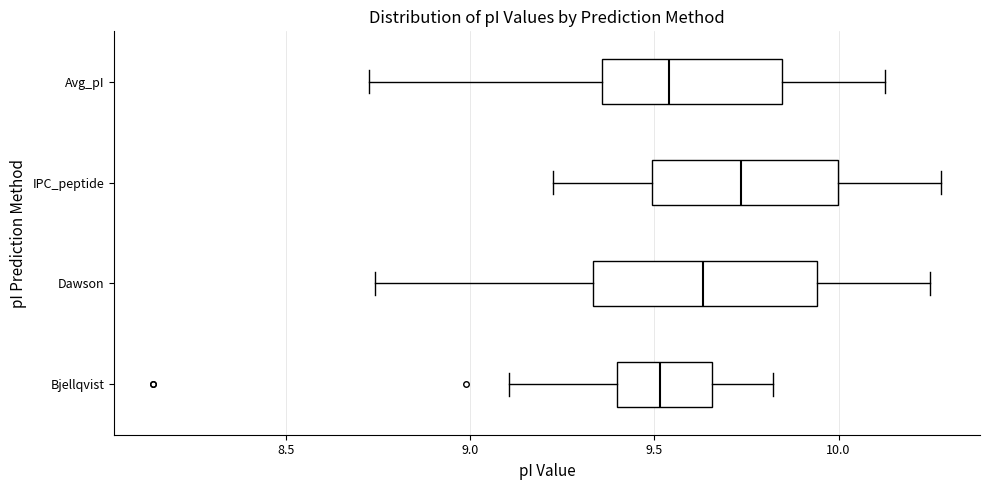

Reading bottom to top, transcribe this box plot: for each box, give where its median line is, the range the box spans, and where its two whiskers end, as read against the x-axis. The values are not printed on the chart, so give them approximately, as read against the axis.

Bjellqvist: median 9.50, box 9.40 to 9.65, whiskers 9.10 to 9.80
Dawson: median 9.65, box 9.35 to 9.95, whiskers 8.75 to 10.25
IPC_peptide: median 9.75, box 9.50 to 10.00, whiskers 9.20 to 10.30
Avg_pI: median 9.55, box 9.35 to 9.85, whiskers 8.75 to 10.15